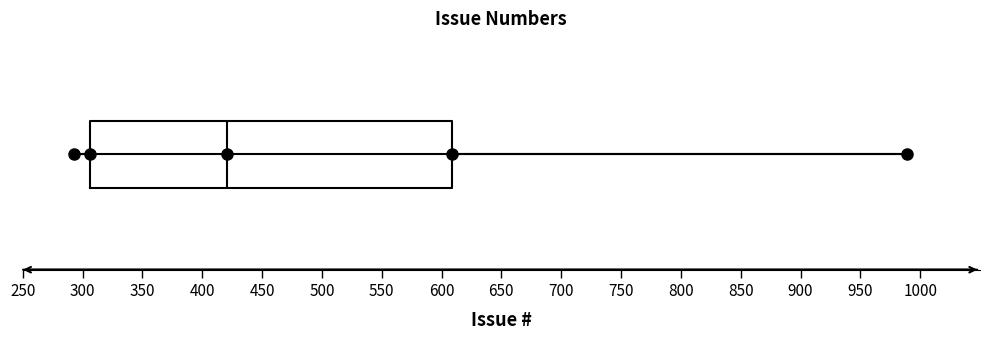

Read this box plot against the x-axis: the position of the median line, the range covered by the box, and the ends of both whiskers. The values are not printed on the chart, so give them approximately, as read against the axis.

median 420, box 305 to 610, whiskers 295 to 990